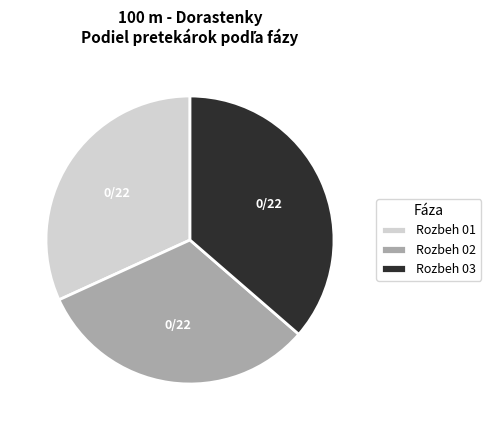

Which category has the biggest portion of the pie?

Rozbeh 03